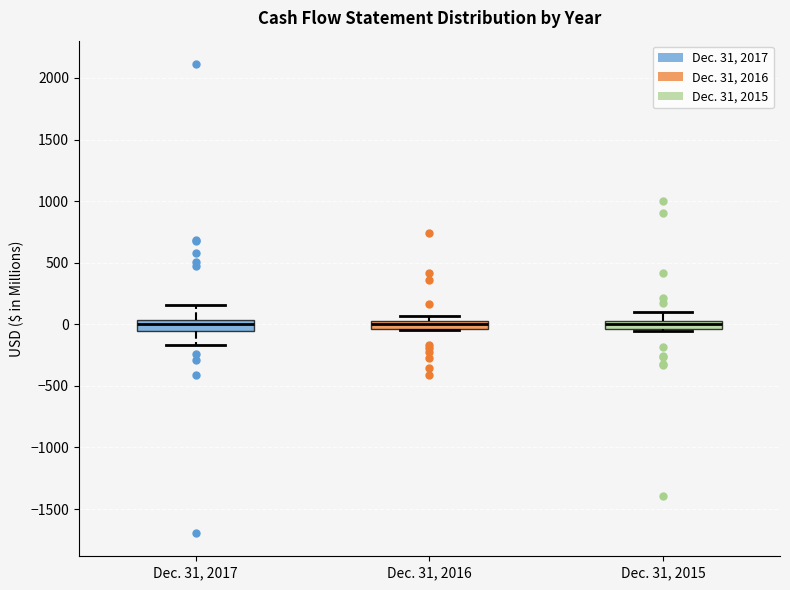

Where is the upper edge of the box for Dec. 31, 2015 on the y-axis? The values are not printed on the chart, so give them approximately, as read against the axis.

50